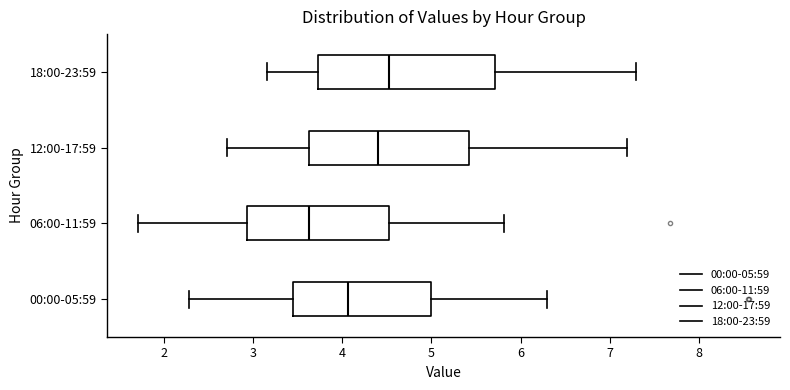

Reading bottom to top, transcribe this box plot: for each box, give where its median line is, the range the box spans, and where its two whiskers end, as read against the x-axis. The values are not printed on the chart, so give them approximately, as read against the axis.

00:00-05:59: median 4.1, box 3.4 to 5.0, whiskers 2.3 to 6.3
06:00-11:59: median 3.6, box 2.9 to 4.5, whiskers 1.7 to 5.8
12:00-17:59: median 4.4, box 3.6 to 5.4, whiskers 2.7 to 7.2
18:00-23:59: median 4.5, box 3.7 to 5.7, whiskers 3.2 to 7.3